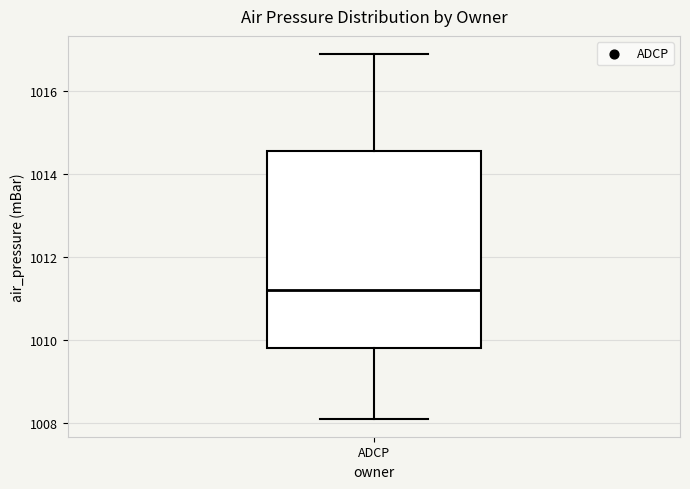

Read this box plot against the y-axis: the position of the median line, the range covered by the box, and the ends of both whiskers. The values are not printed on the chart, so give them approximately, as read against the axis.

median 1011.2, box 1009.8 to 1014.6, whiskers 1008.2 to 1017.0